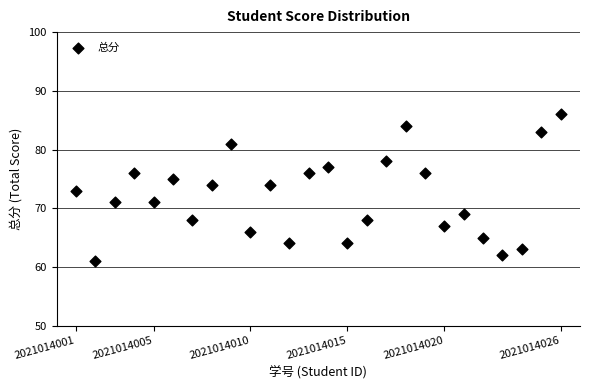

What is the range of X values (max minus min)?

25